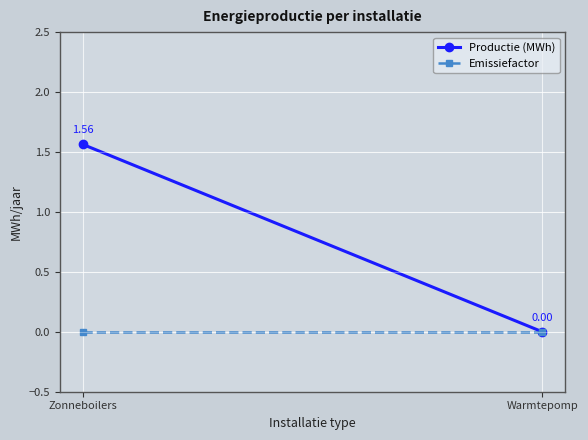

Reading left to right, list all the values displayed in this chart.

Productie (MWh): Zonneboilers=1.6	Warmtepomp=0.0
Emissiefactor: Zonneboilers=0.0	Warmtepomp=0.0